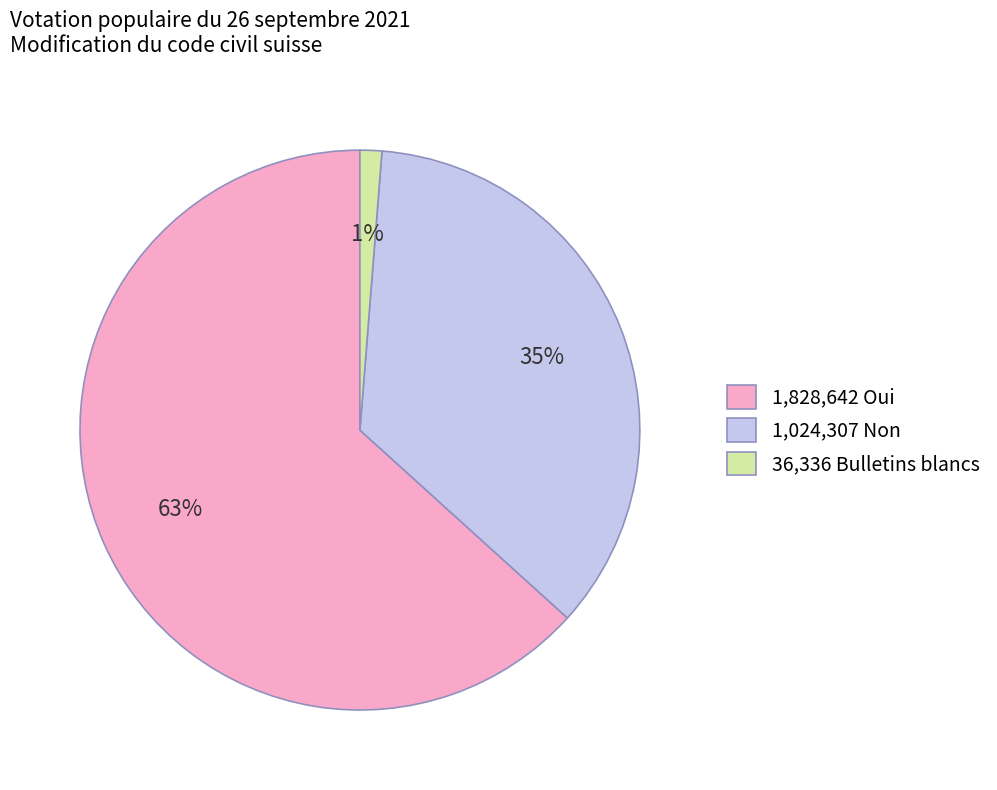

Is there any slice that represents more than half of the pie?

Yes